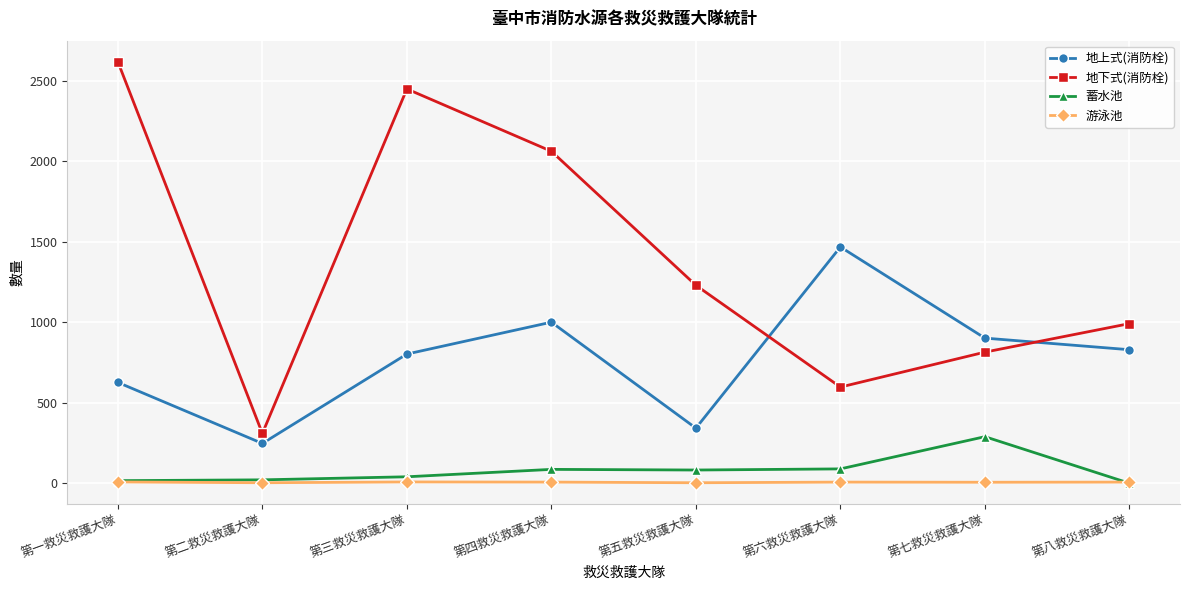

True or false: 地下式(消防栓) and 游泳池 intersect in this chart.

False